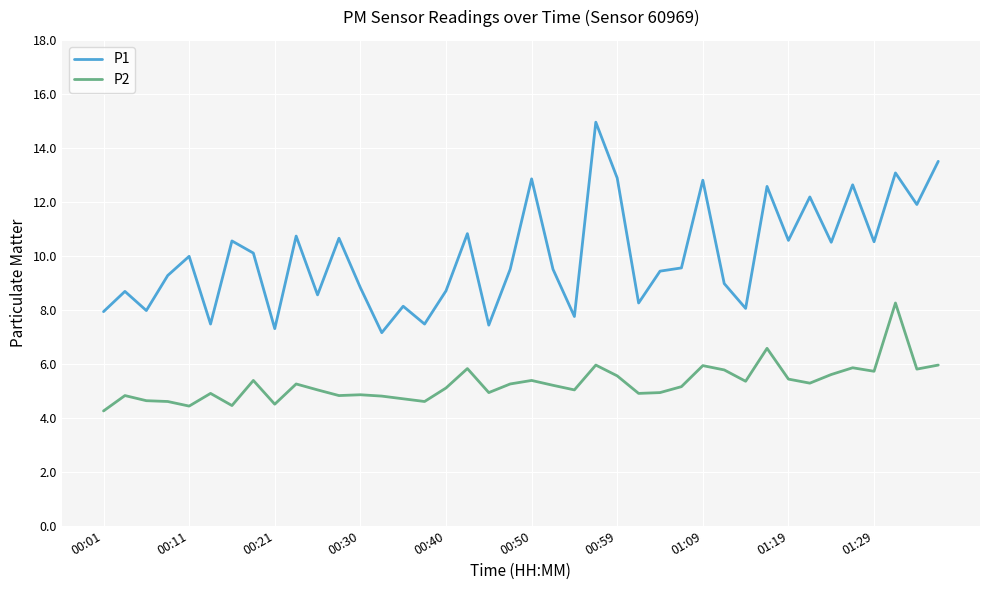

How many lines are shown in the chart?

2